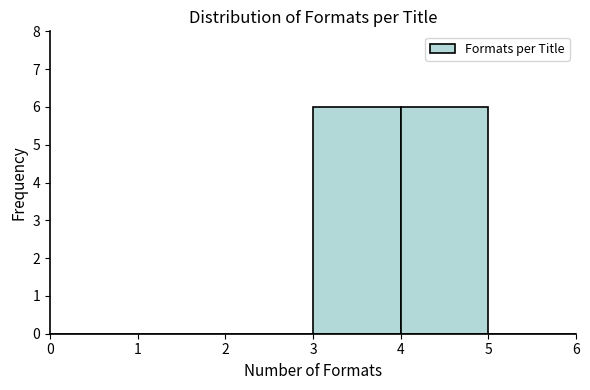

Reading left to right, transcribe this chart: for each bar, give the range it covers on the x-axis and its height. The values are not printed on the chart, so give them approximately, as read against the axis.

0 to 1: 0
1 to 2: 0
2 to 3: 0
3 to 4: 6
4 to 5: 6
5 to 6: 0